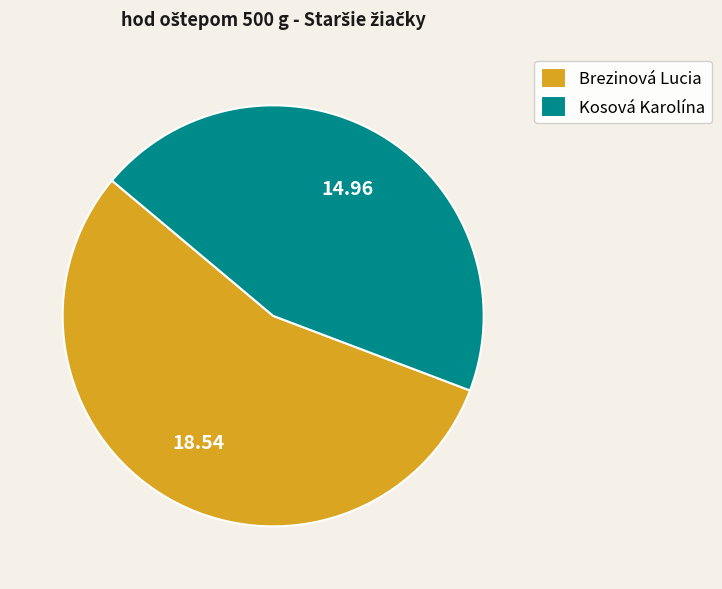

Rank the categories by value from lowest to highest.

Kosová Karolína, Brezinová Lucia